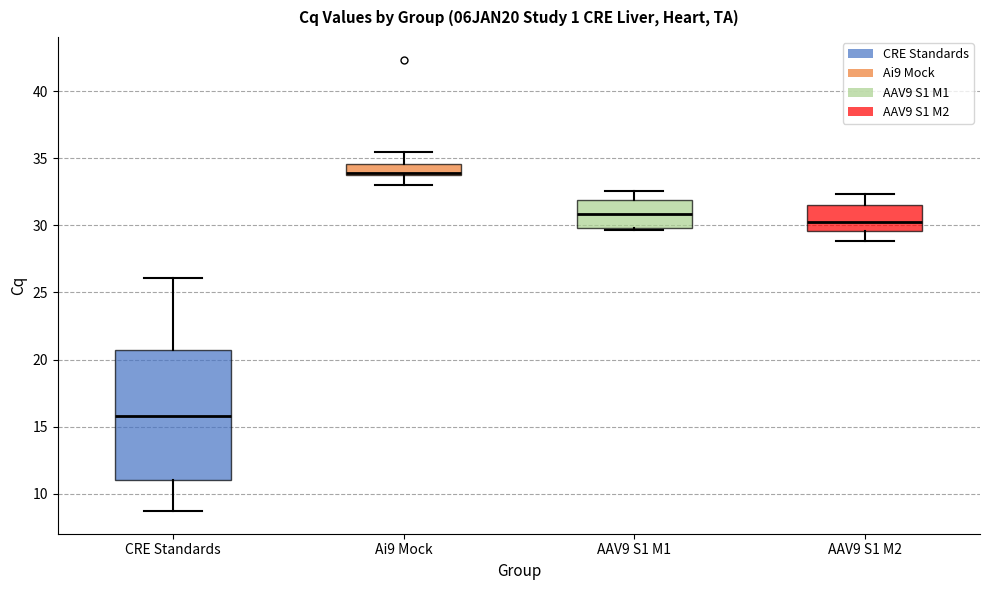

Which box is the tallest, from its lower edge to its upper edge?

CRE Standards